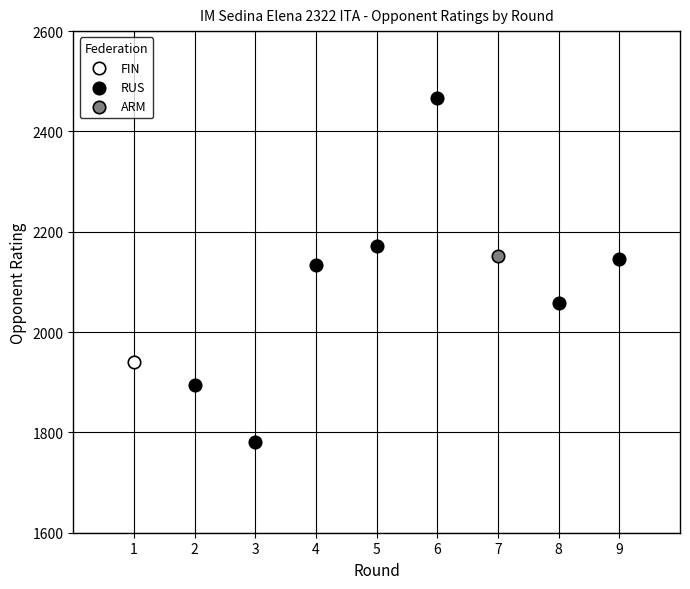

What are all the series names shown in the legend?

FIN, RUS, ARM